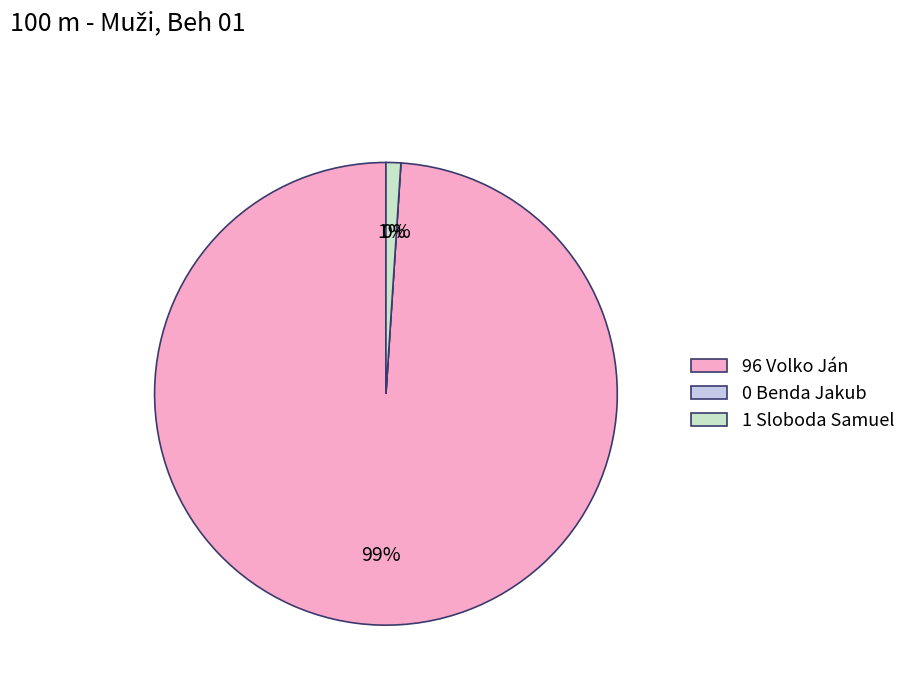

What percentage is the Sloboda Samuel slice, to the nearest percent?

1%